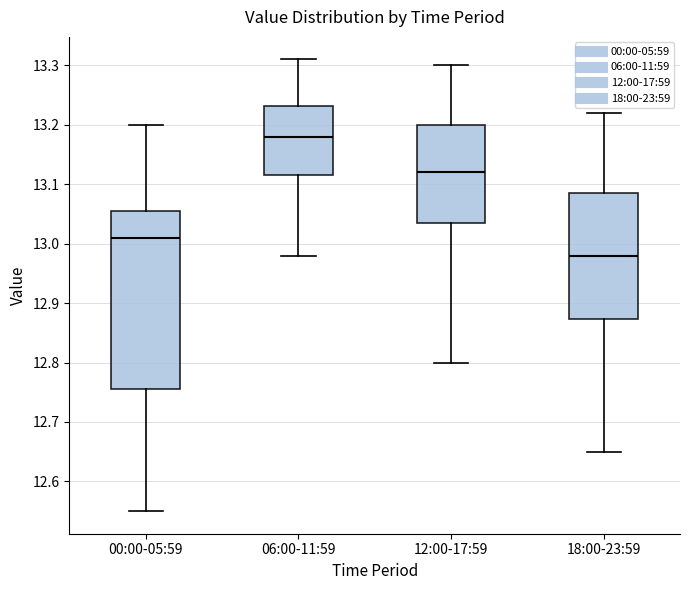

Comparing the boxes themselves (not the whiskers), which one is the tallest?

00:00-05:59